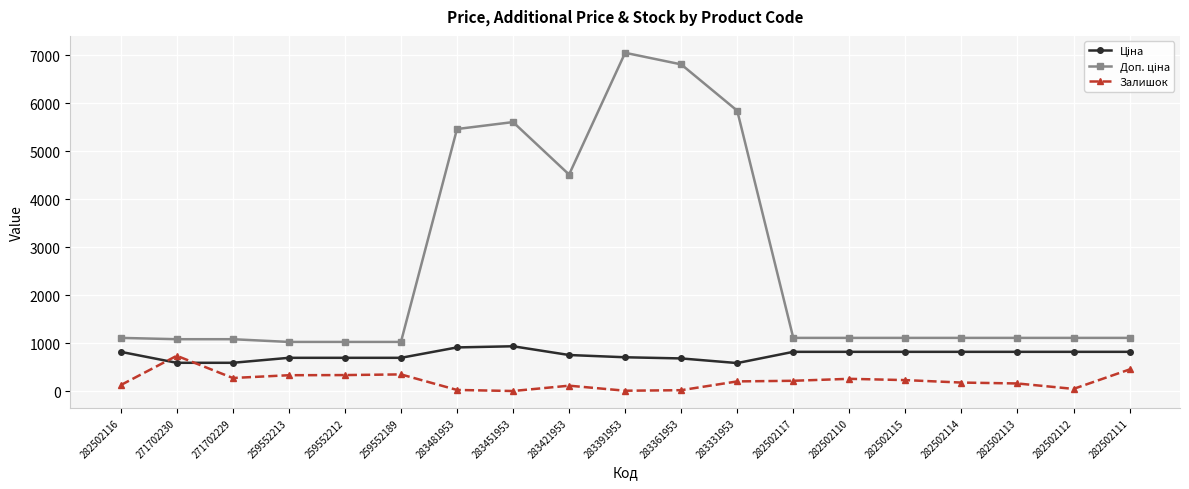

What is the sum of all Залишок values?

4049.0